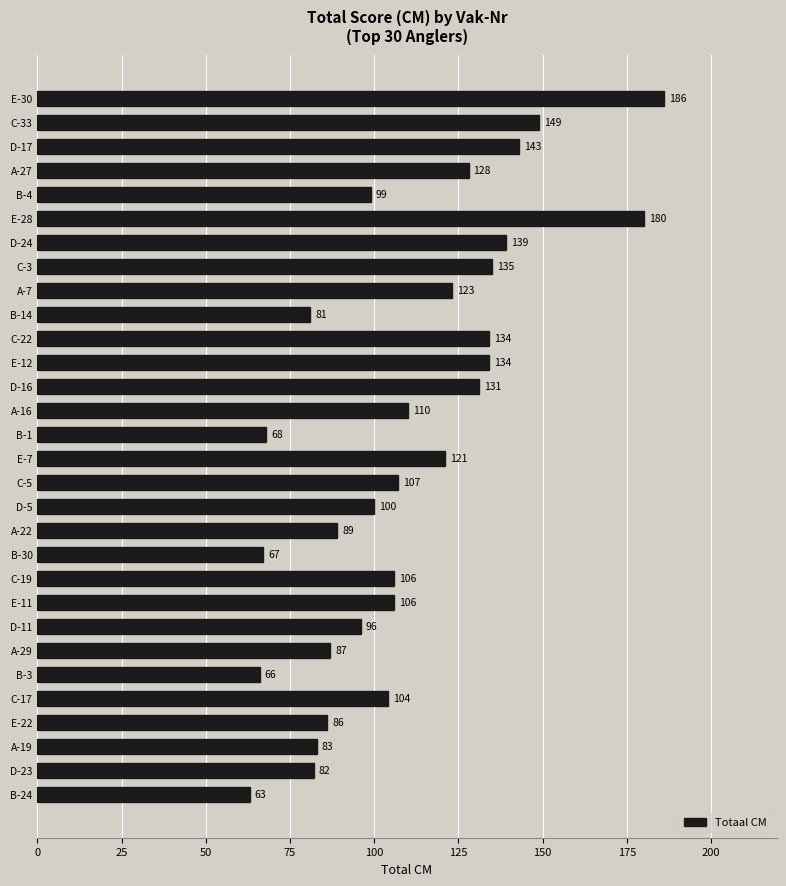

At which category does the chart reach its minimum across all series?

B-24